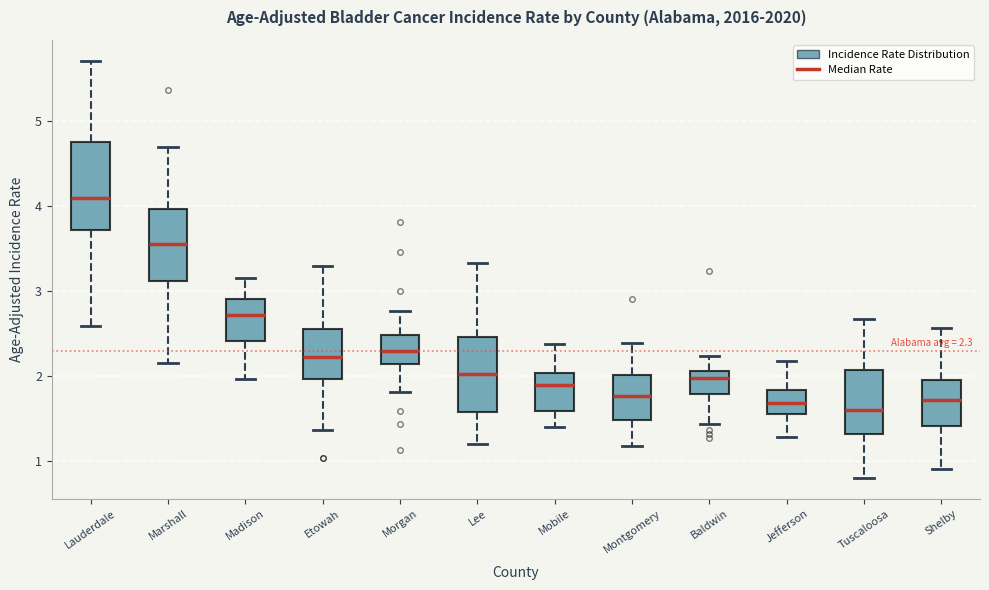

Which box is the tallest, from its lower edge to its upper edge?

Lauderdale